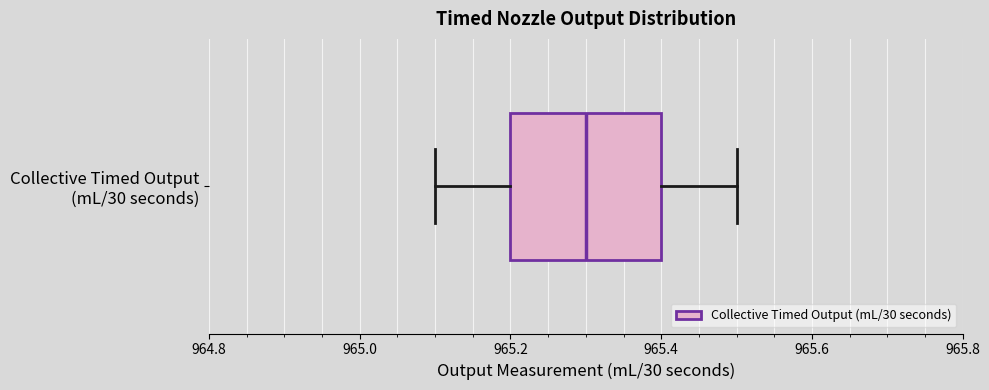

Transcribe this box plot: give where the median line is, the range the box spans, and where the two whiskers end, as read against the x-axis. The values are not printed on the chart, so give them approximately, as read against the axis.

median 965.3, box 965.2 to 965.4, whiskers 965.1 to 965.5